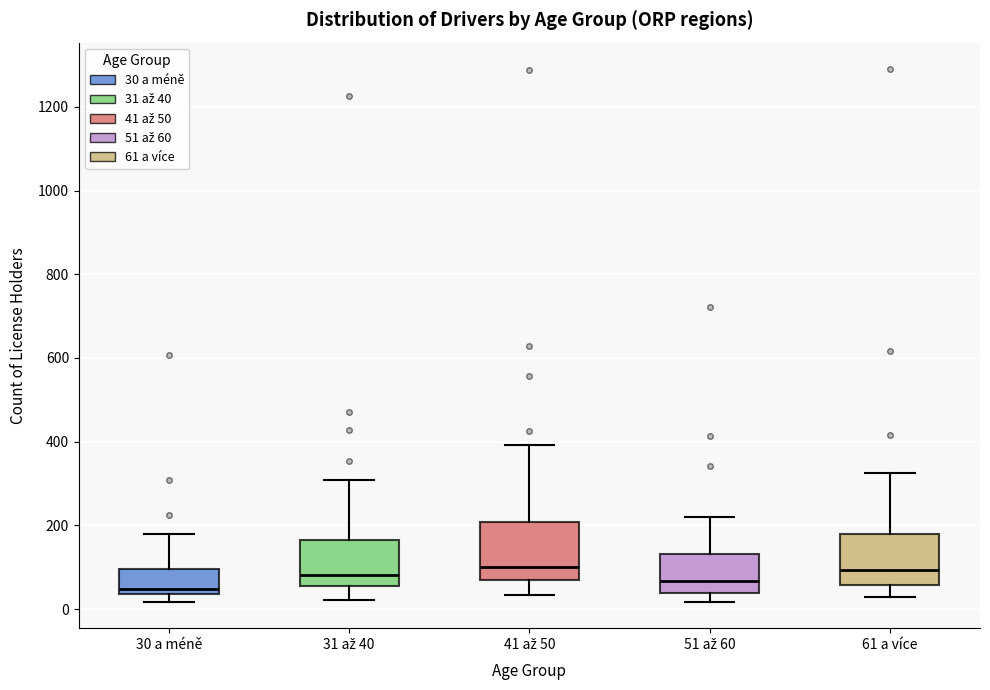

Where is the upper edge of the box for 31 až 40 on the y-axis? The values are not printed on the chart, so give them approximately, as read against the axis.

160